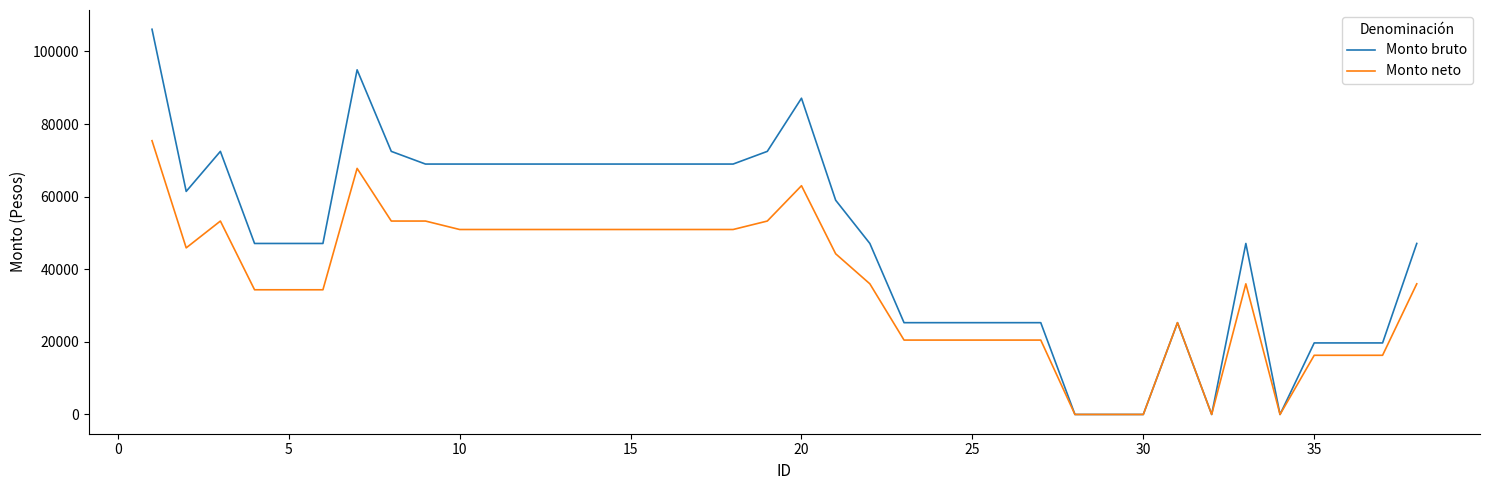

Does the chart display data point markers on the line(s)?

No